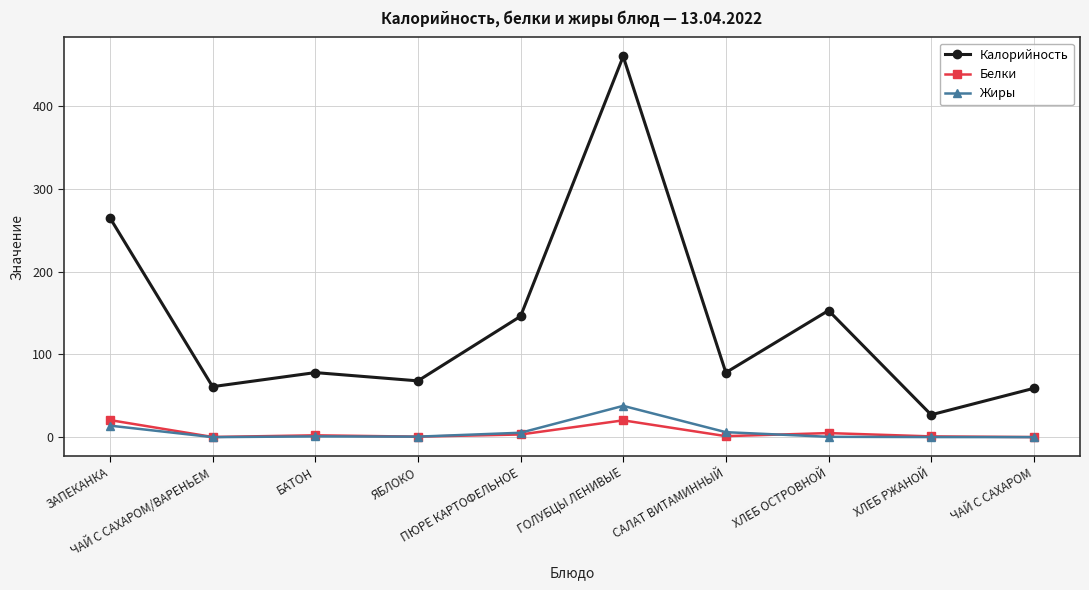

At how many categories does at least one series exceed 128?

4